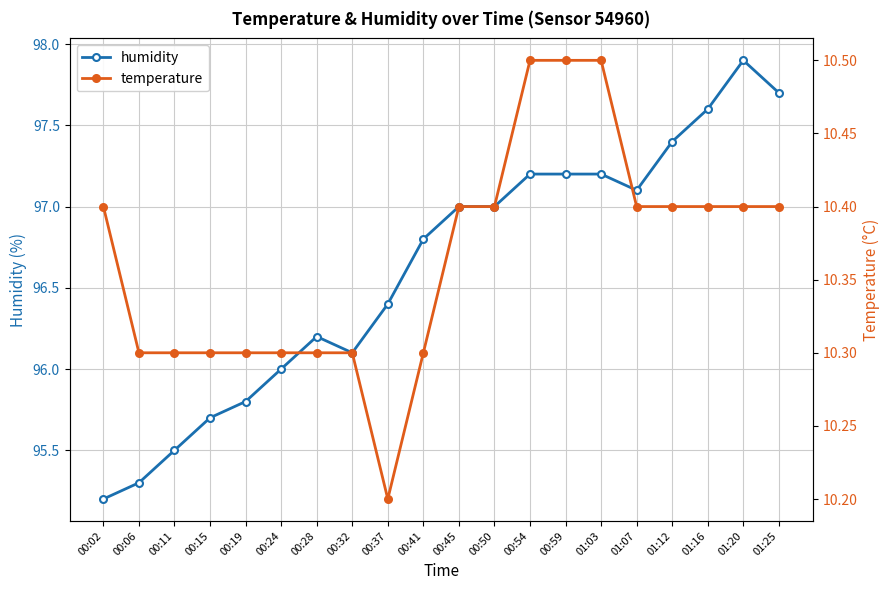

What is the total value across all series at 00:37?

106.6